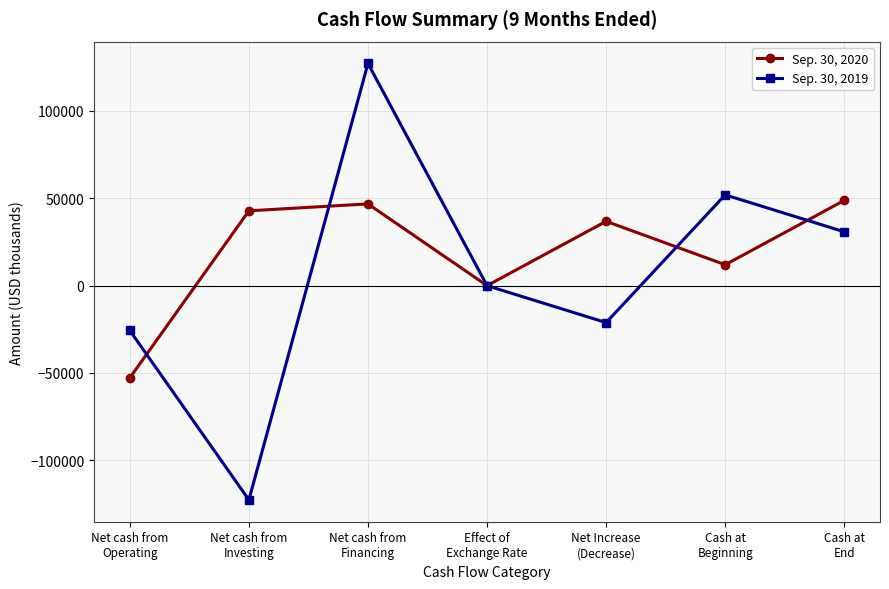

At which category is the sum across all series the highest?

Net cash from
Financing